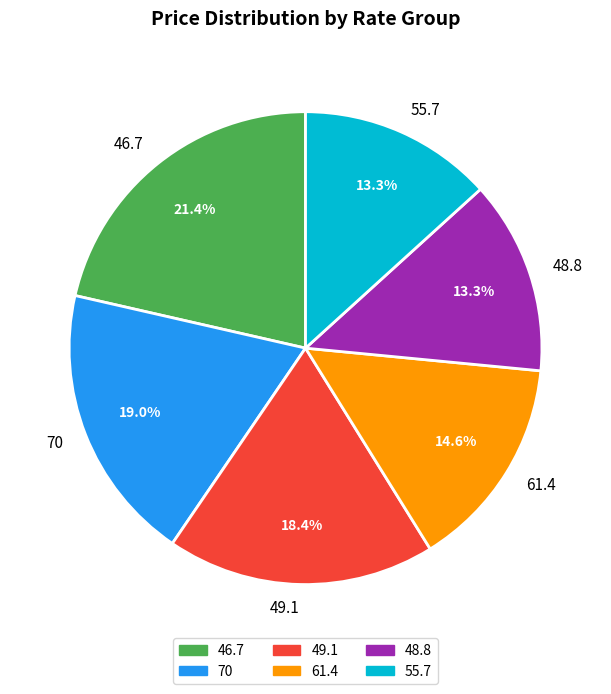

To the nearest percent, what percentage of the pie is 49.1?

18%